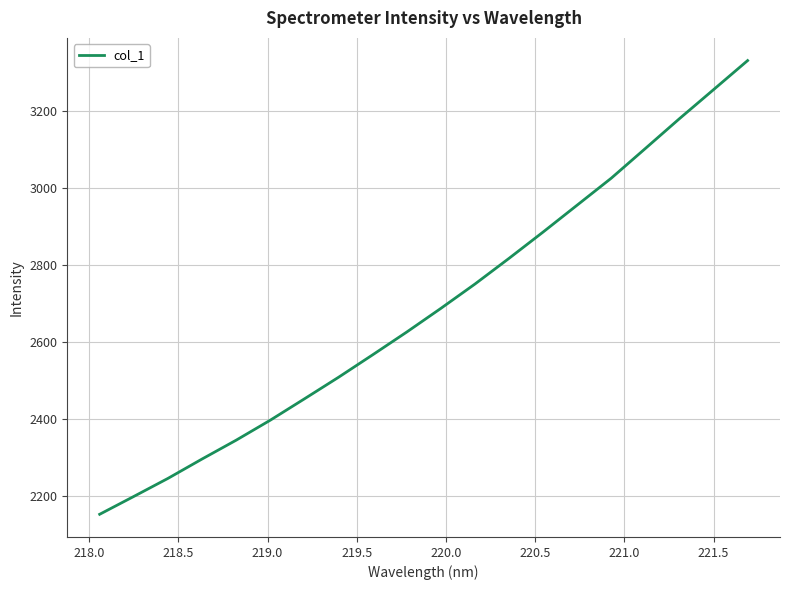

Reading right to left, what are all the values shown in this chart?

3332.1	3256.5	3181.0	3103.4	3026.2	2956.1	2886.1	2817.6	2750.7	2687.4	2625.9	2566.6	2508.2	2452.1	2396.6	2344.6	2295.6	2245.1	2198.2	2151.8